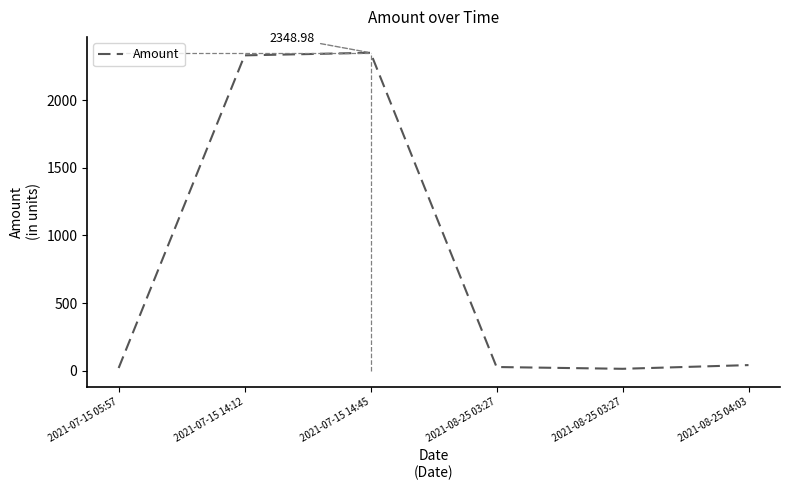

At which category does the data reach its first local valley?

2021-08-25 03:27